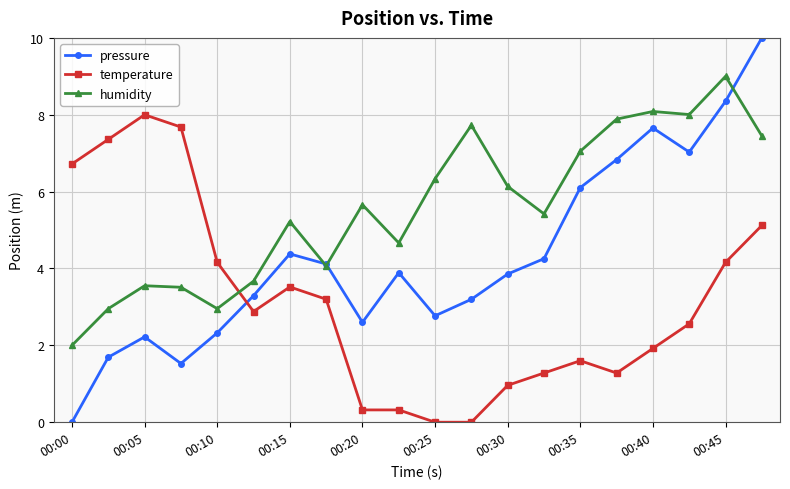

What is the highest value of the pressure series?

10.0